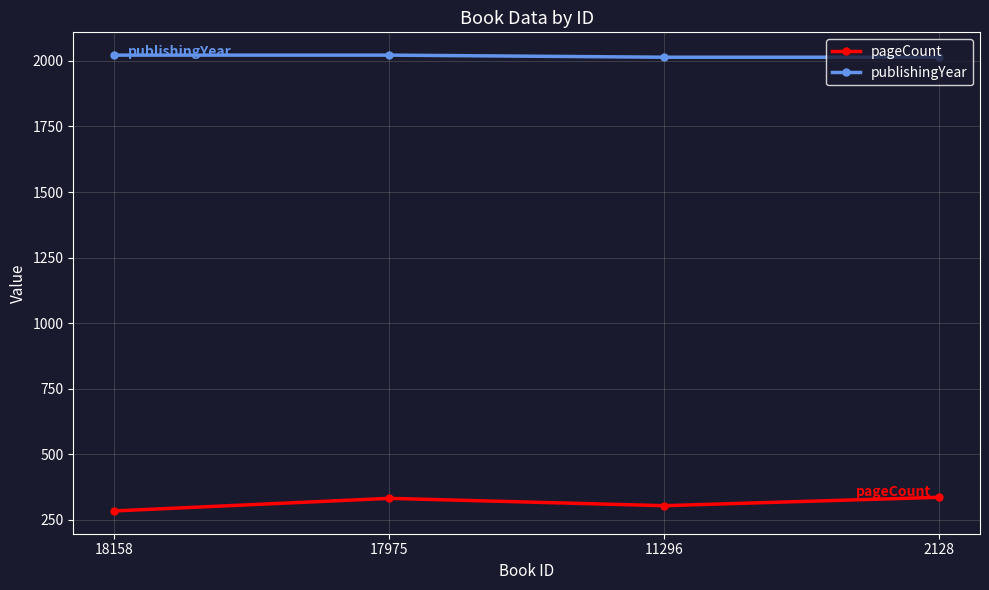

True or false: publishingYear and pageCount cross at least once.

False